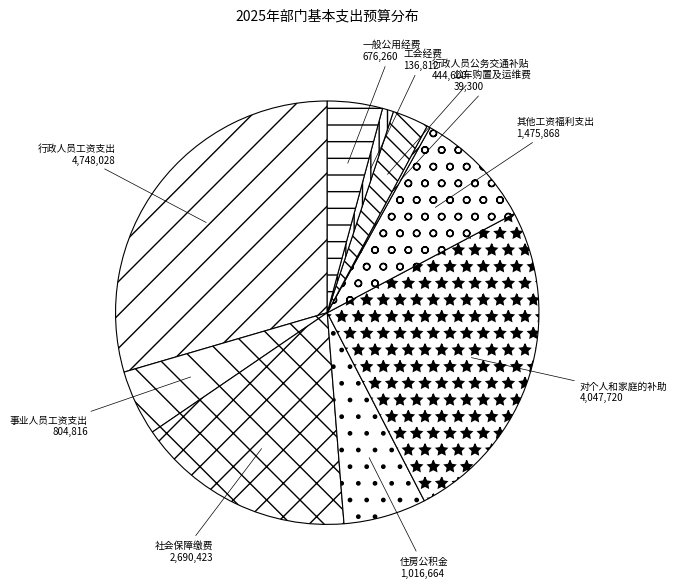

What is the largest slice in the pie chart?

行政人员工资支出